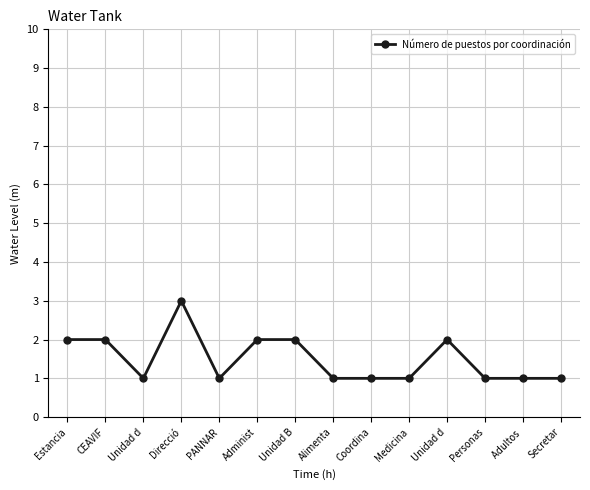

Rank the categories by value from highest to lowest.

Direcció, Estancia, CEAVIF, Administ, Unidad B, Unidad d, Unidad d, PANNAR, Alimenta, Coordina, Medicina, Personas, Adultos , Secretar